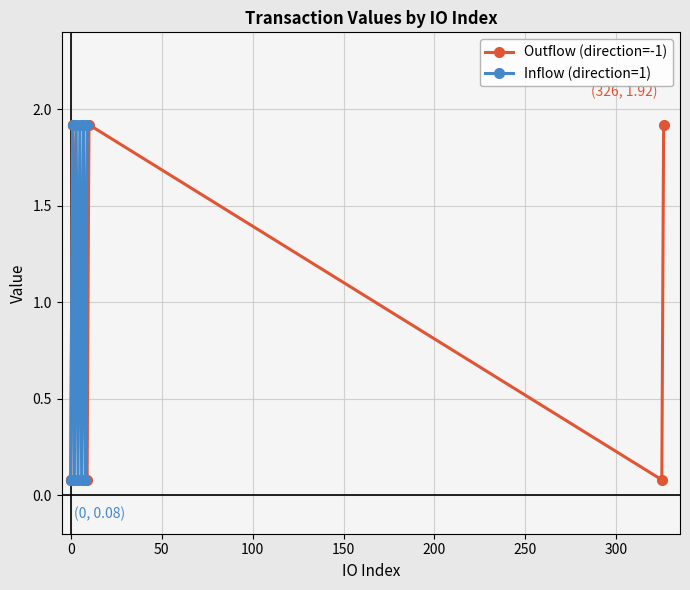

Reading left to right, what are all the values shown in this chart?

Outflow (direction=-1): 0.1	0.1	0.1	1.9	1.9	1.9	0.1	1.9	0.1	1.9
Inflow (direction=1): 0.1	1.9	0.1	1.9	0.1	1.9	0.1	1.9	0.1	1.9